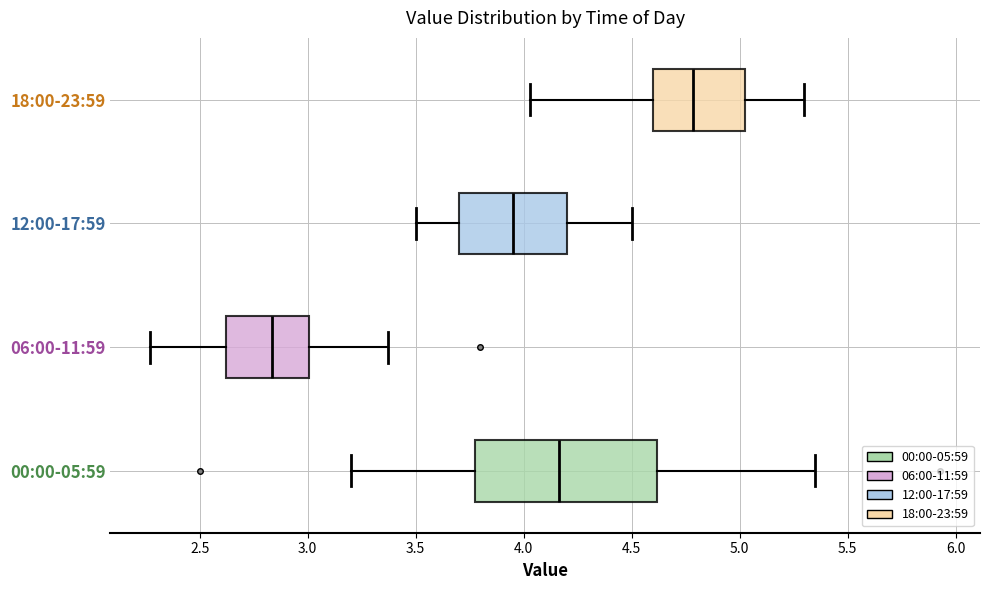

Where is the left edge of the box for 00:00-05:59 on the x-axis? The values are not printed on the chart, so give them approximately, as read against the axis.

3.80